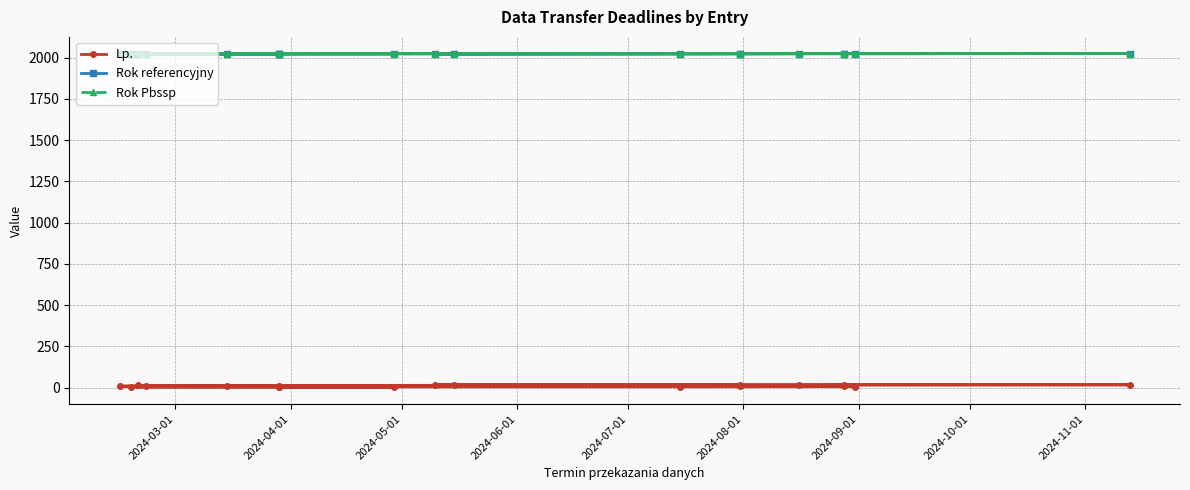

What is the average value of the Lp. series?

10